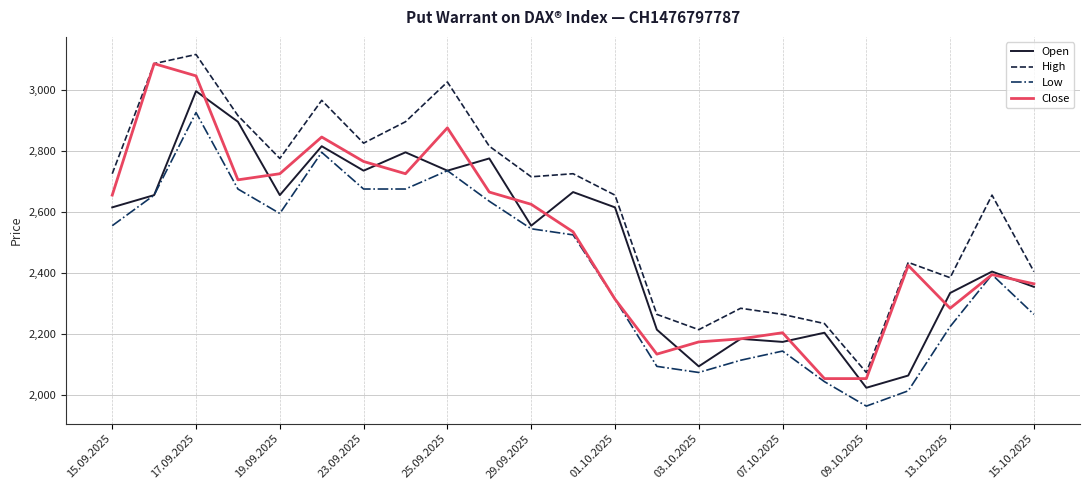

Which series has the largest total across all categories?

High